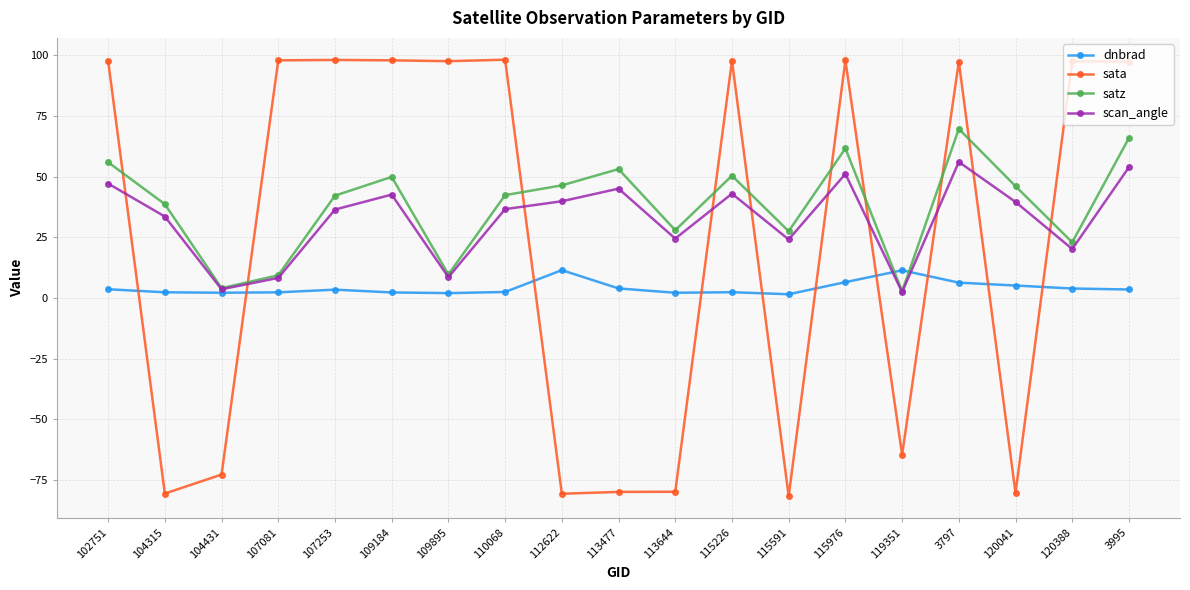

How many lines are shown in the chart?

4